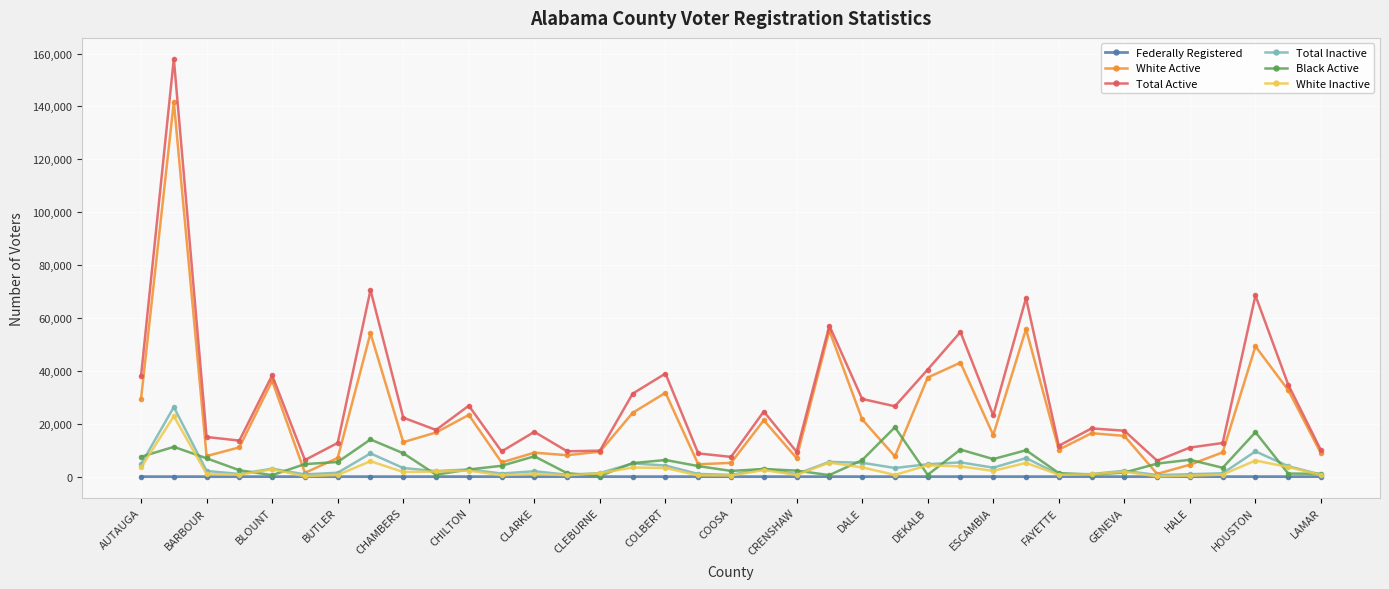

How many interior local valleys does the White Active series have?

11